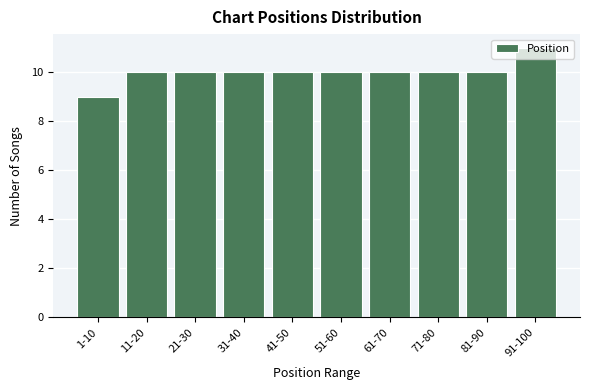

What is the sum of the values at 1-10 and 81-90?

19